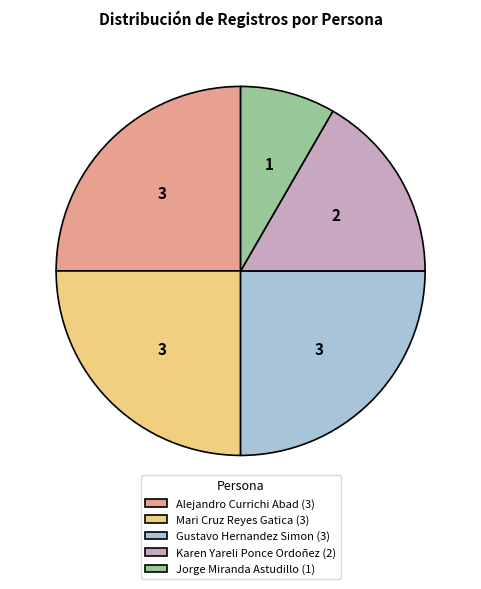

Combined, do Karen Yareli Ponce Ordoñez (2) and Gustavo Hernandez Simon (3) account for over 50%?

No